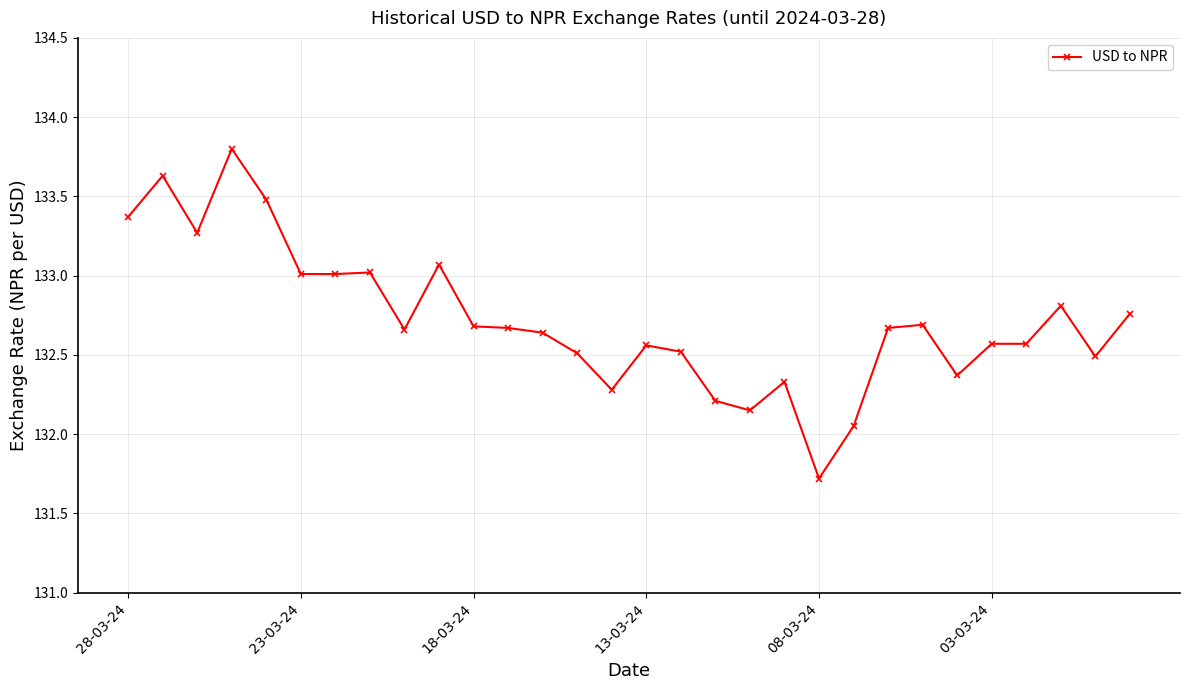

What is the maximum value shown in the chart?

133.8